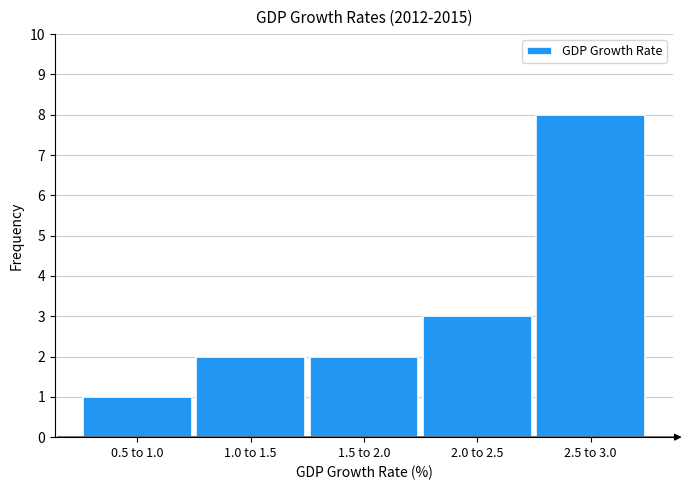

Reading left to right, transcribe all the data shown in this chart.

0.5 to 1.0=1	1.0 to 1.5=2	1.5 to 2.0=2	2.0 to 2.5=3	2.5 to 3.0=8